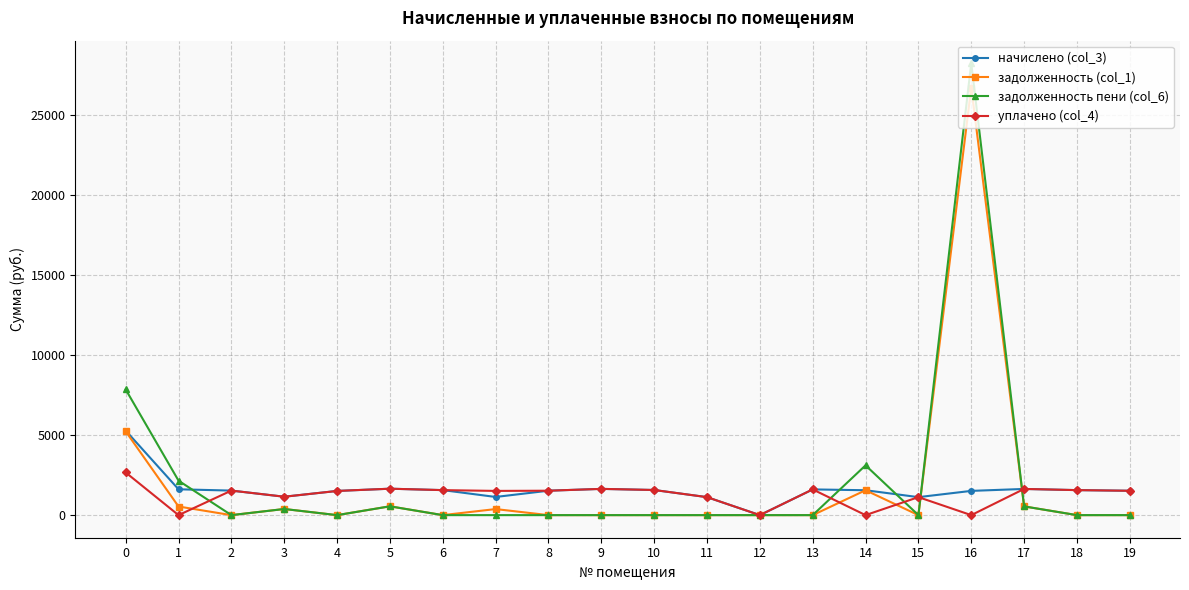

How many positive values does the начислено (col_3) series have?

19